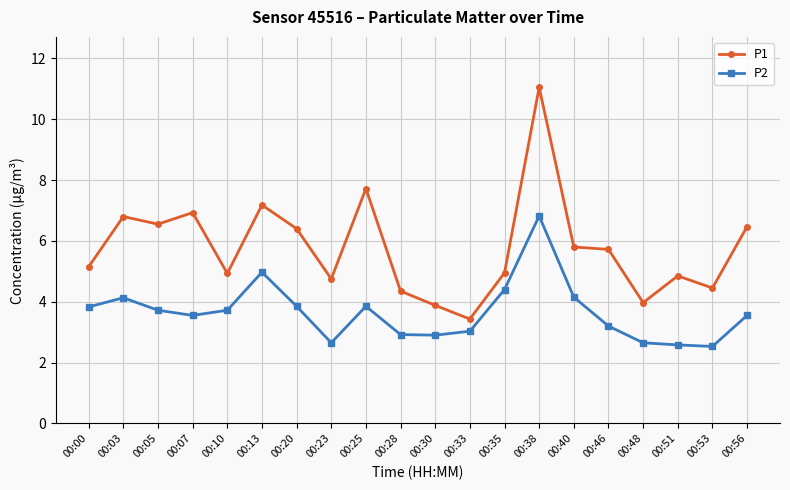

At which category is the sum across all series the highest?

00:38